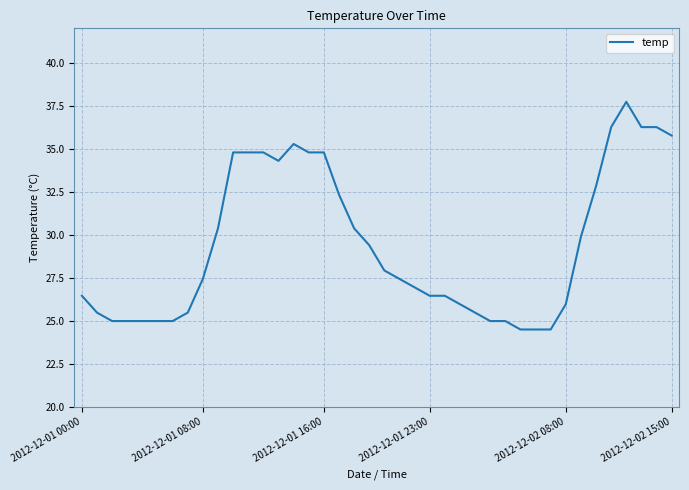

What is the greatest value displayed?

37.7